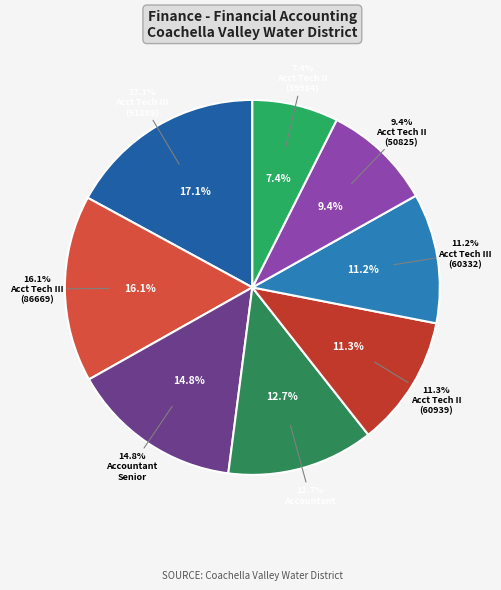

How much of the chart is everything except Accountant?

87.3%